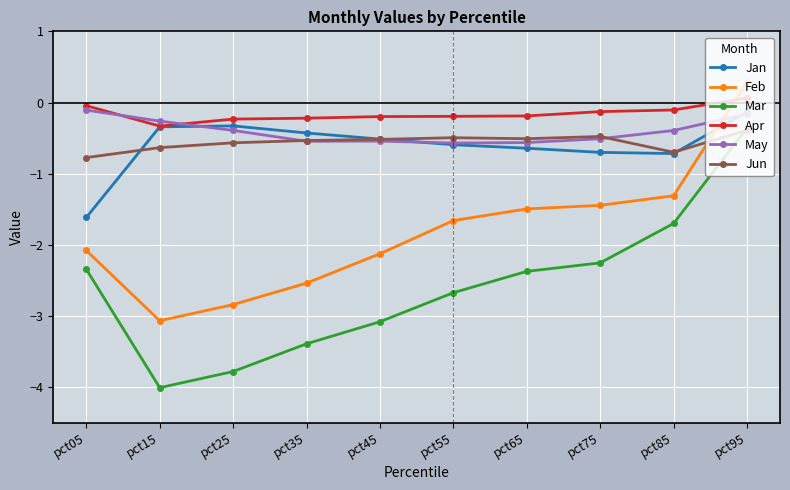

True or false: Mar has more than 0 points higher than both neighbors.

False